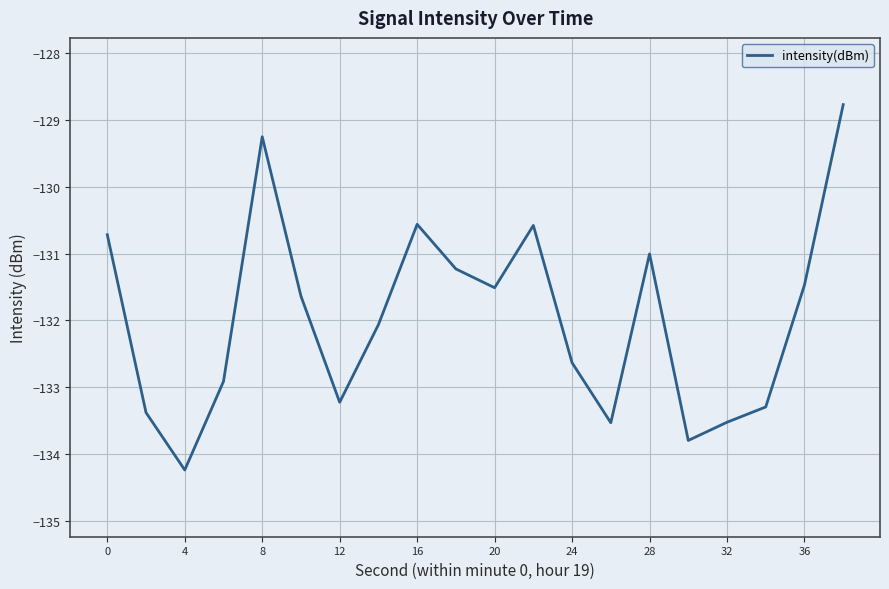

How many lines are shown in the chart?

1